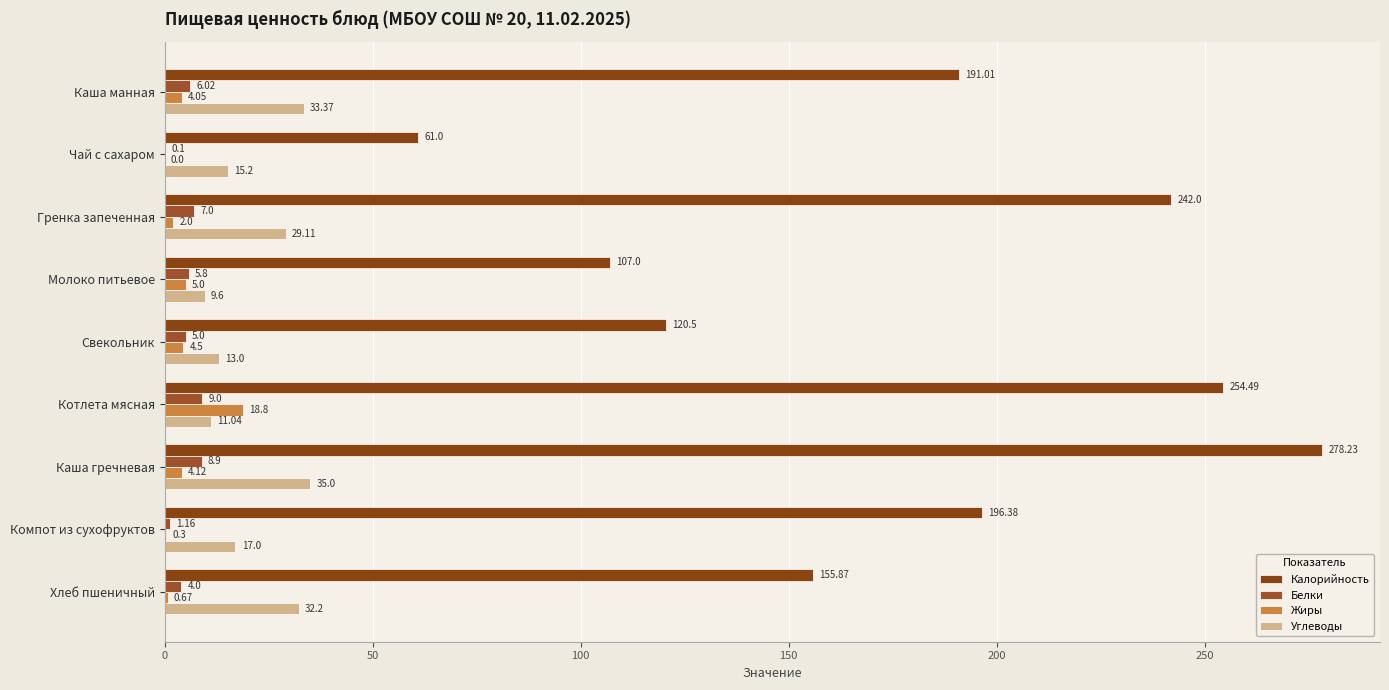

What are all the series names shown in the legend?

Калорийность, Белки, Жиры, Углеводы